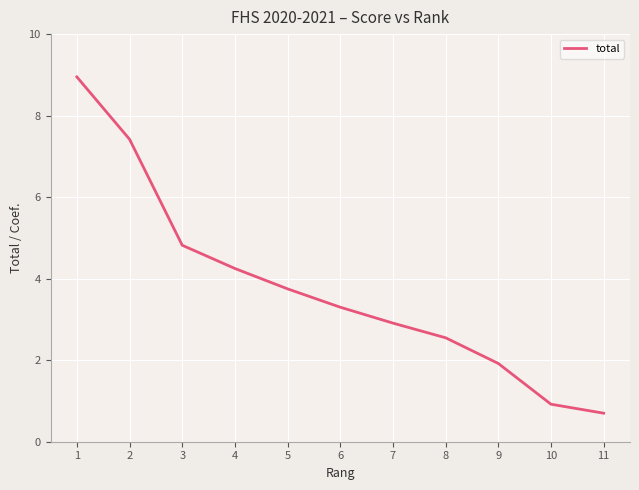

What is the difference between the values at 1 and 3?

4.1